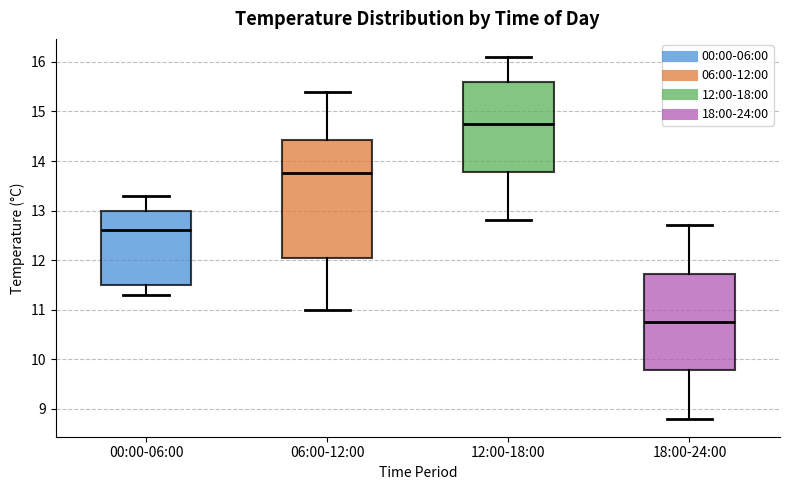

Where does the upper whisker of the box for 18:00-24:00 end on the y-axis? The values are not printed on the chart, so give them approximately, as read against the axis.

12.7